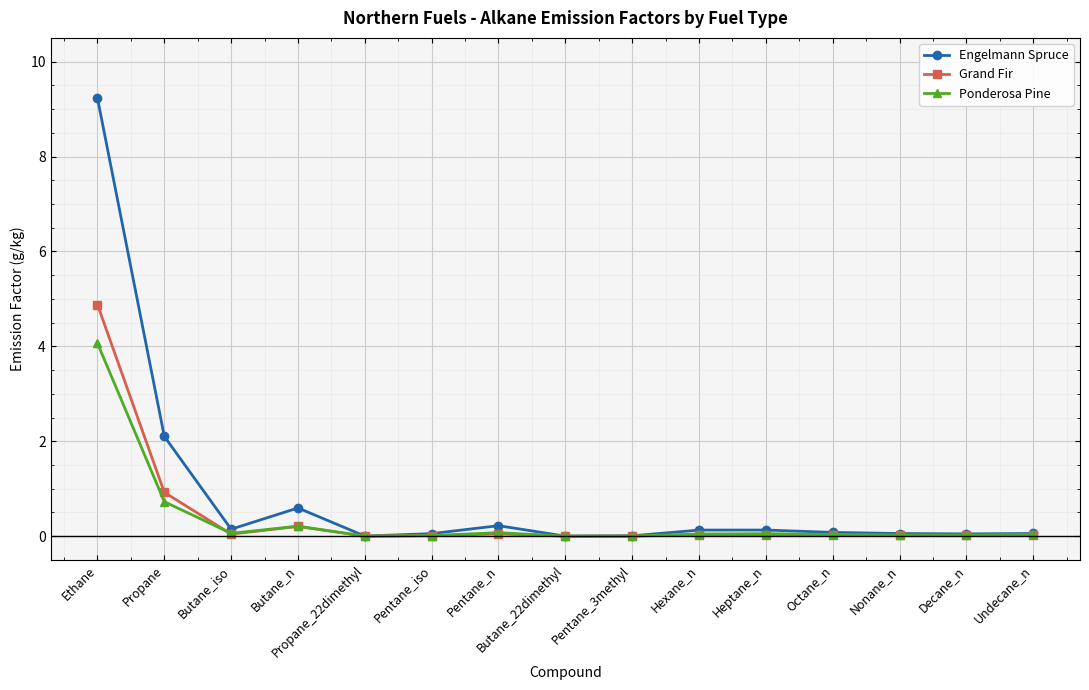

Where is the first local minimum for Ponderosa Pine?

Butane_iso